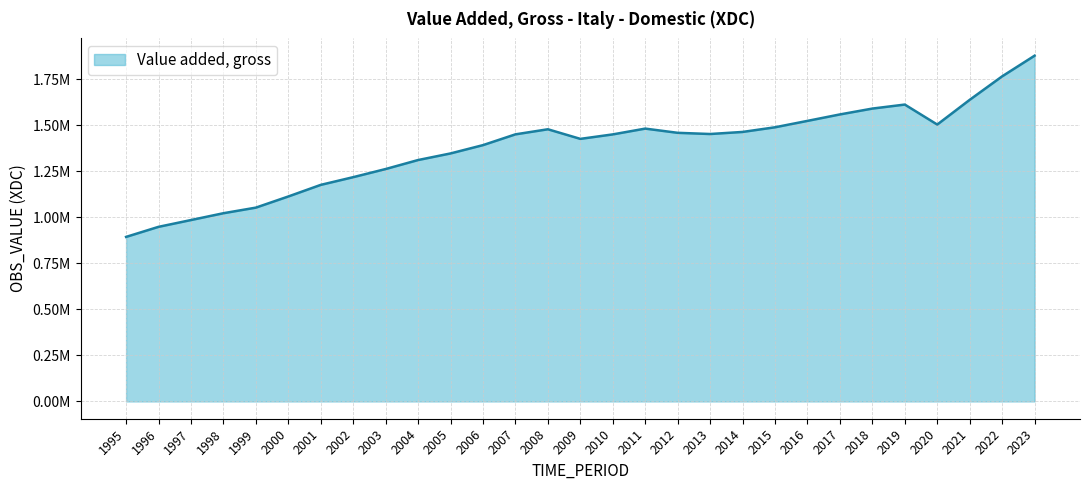

What is the maximum value shown in the chart?

1876602.6